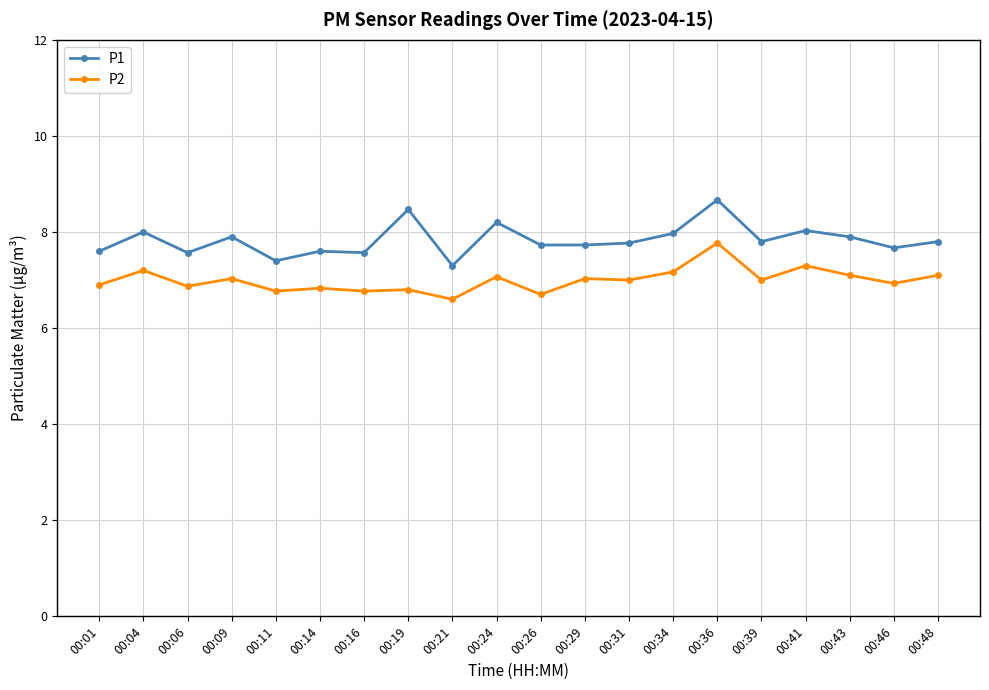

Count the number of data series in this chart.

2